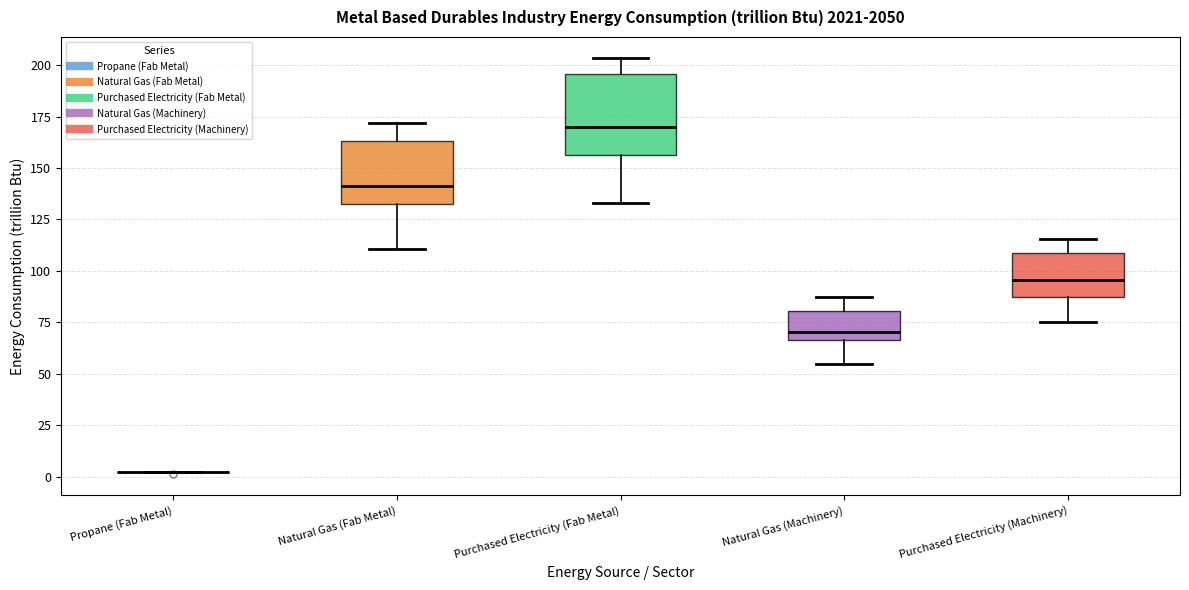

Comparing the boxes themselves (not the whiskers), which one is the tallest?

Purchased Electricity (Fab Metal)